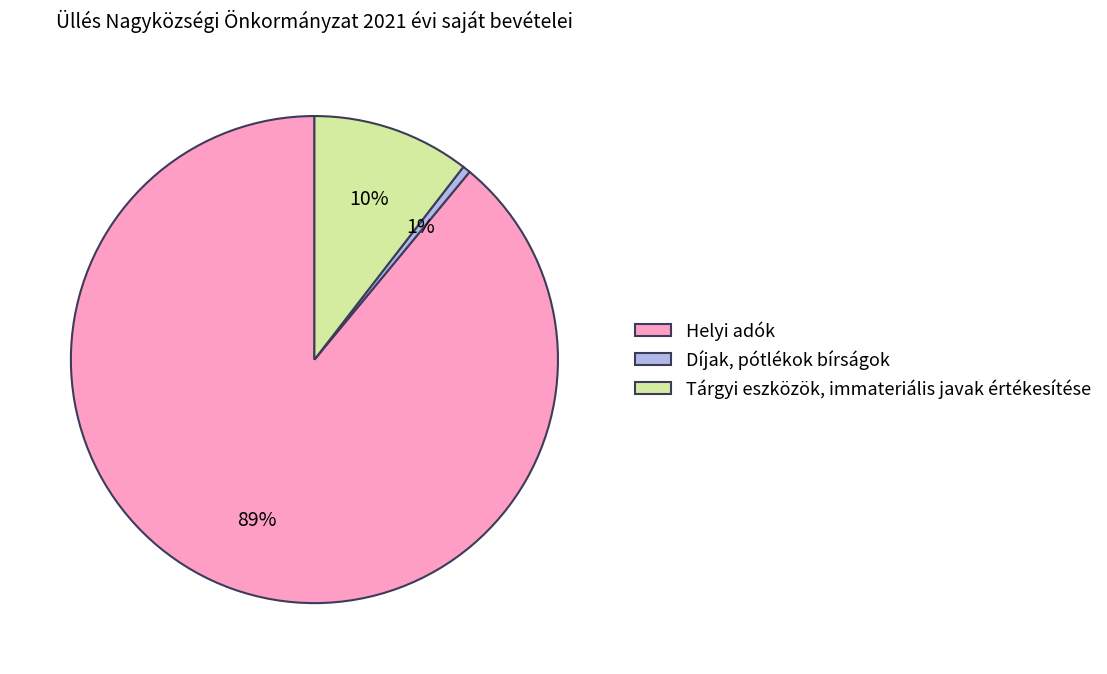

Do Helyi adók and Díjak, pótlékok bírságok together represent more than half of the pie?

Yes